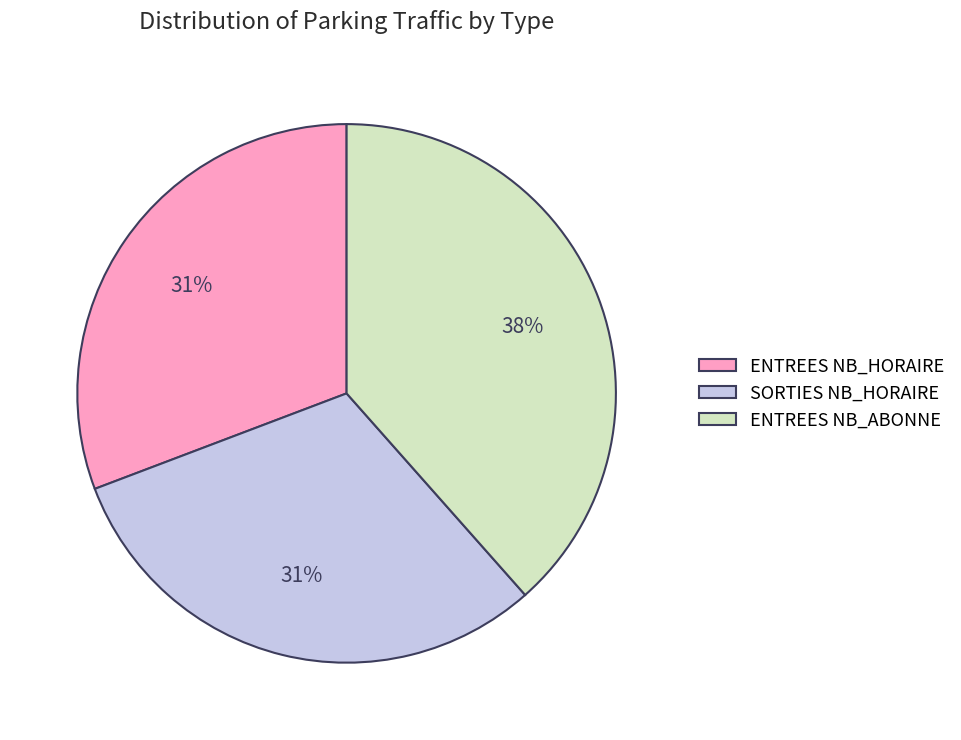

Is the sum of ENTREES NB_ABONNE and ENTREES NB_HORAIRE greater than half?

Yes